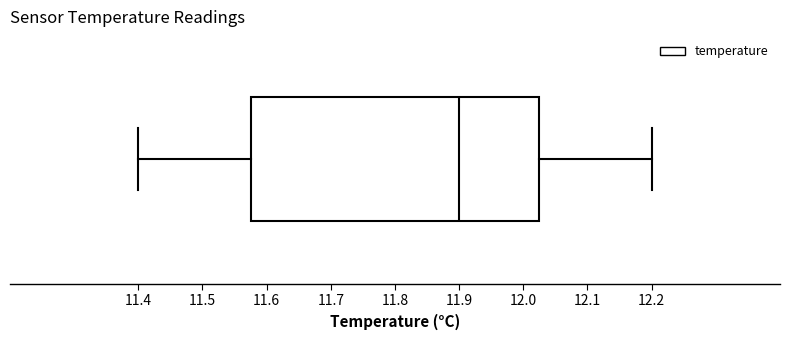

Read this box plot against the x-axis: the position of the median line, the range covered by the box, and the ends of both whiskers. The values are not printed on the chart, so give them approximately, as read against the axis.

median 11.90, box 11.58 to 12.03, whiskers 11.40 to 12.20